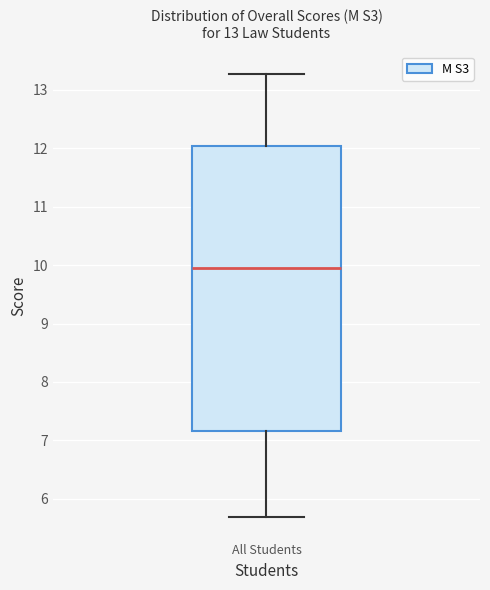

Read this box plot against the y-axis: the position of the median line, the range covered by the box, and the ends of both whiskers. The values are not printed on the chart, so give them approximately, as read against the axis.

median 10.0, box 7.2 to 12.0, whiskers 5.7 to 13.3